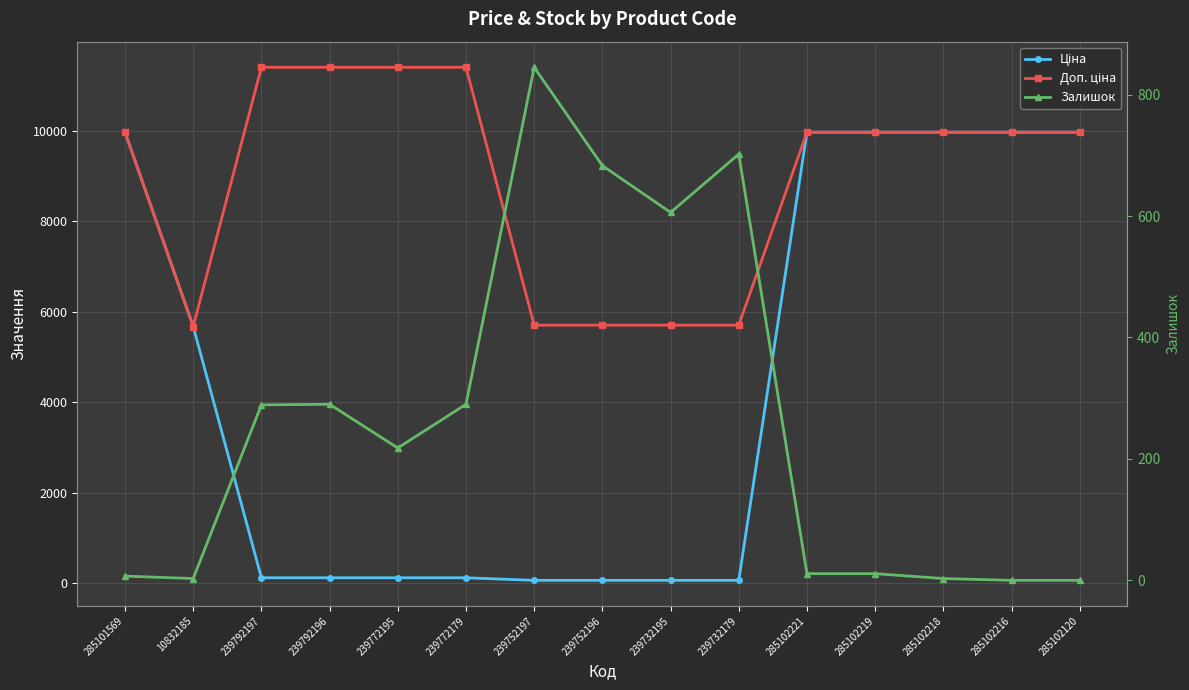

What is the approximate value of Залишок at 239792196?

290.0